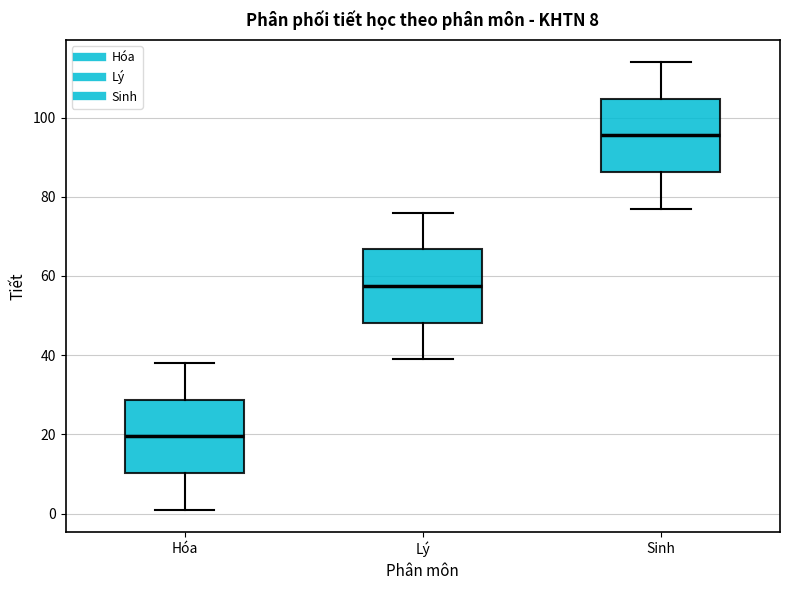

Which box has the lowest median line?

Hóa